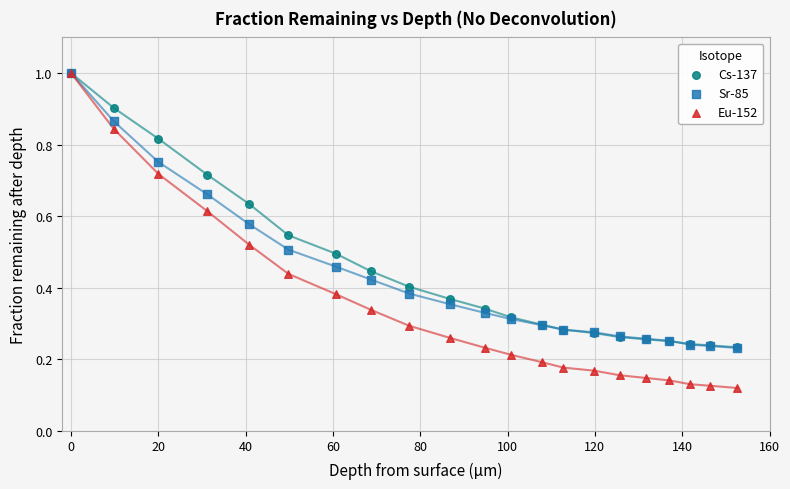

Which series contains the lowest Y value?

Eu-152